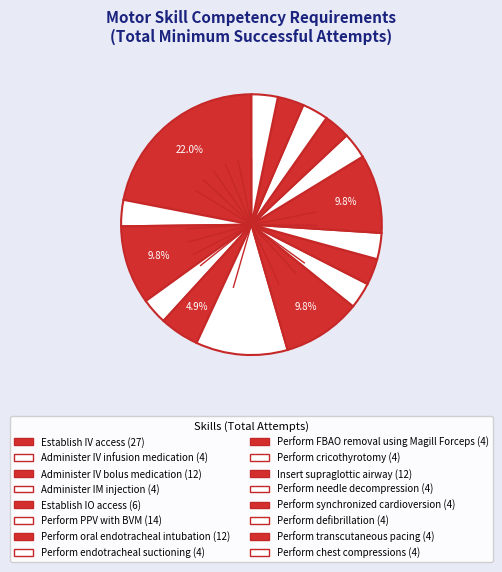

What is the change in value from Administer IV infusion medication to Establish IO access?

+2